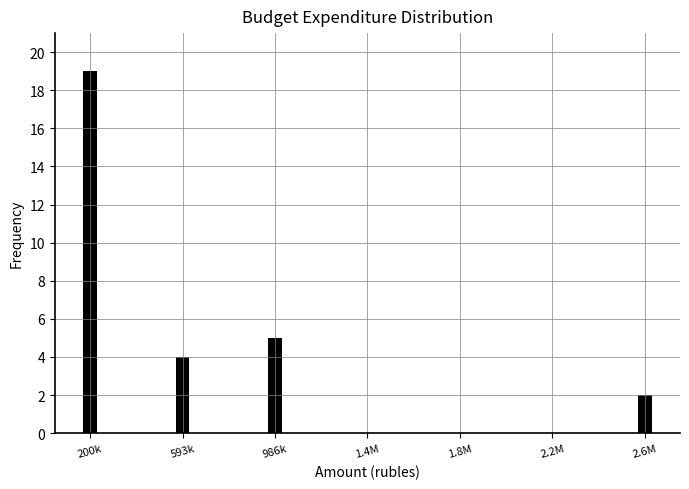

Reading right to left, what are all the values shown in this chart?

2.6M=2	2.2M=0	1.8M=0	1.4M=0	986k=5	593k=4	200k=19